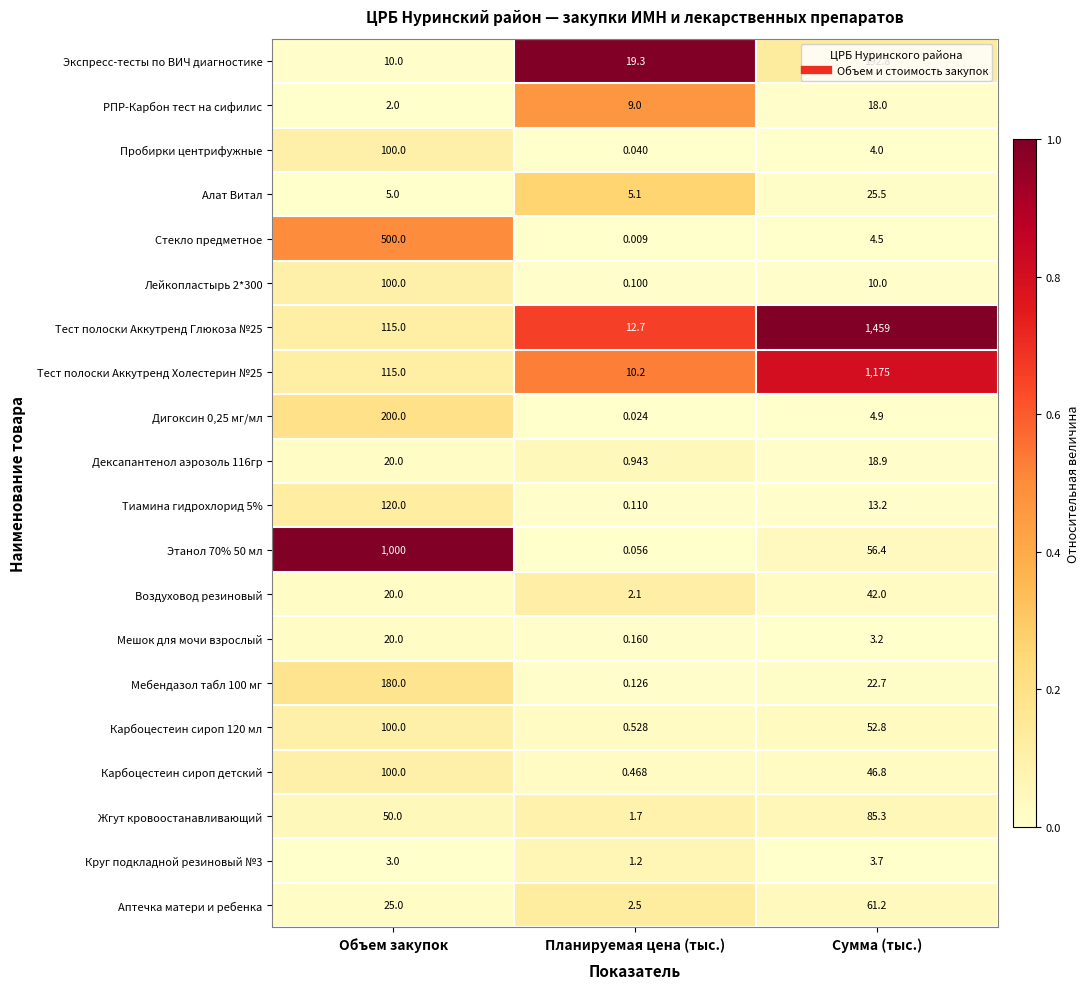

Which label corresponds to the largest value in the chart?

Сумма (тыс.)